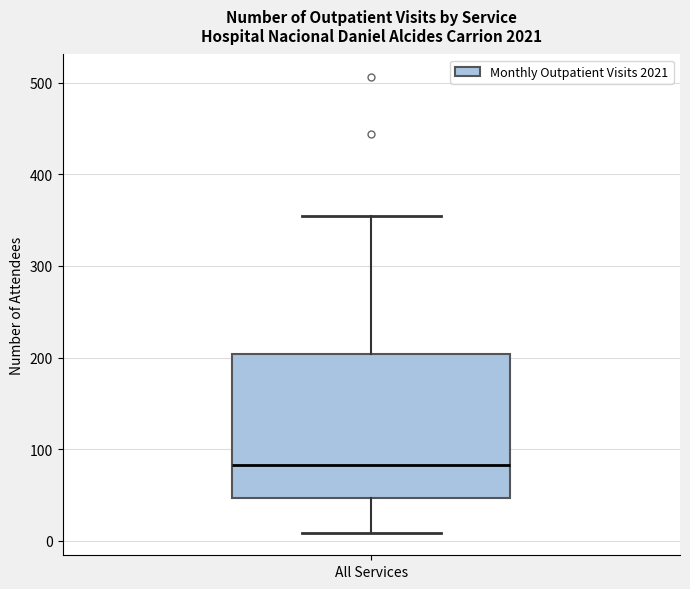

Read this box plot against the y-axis: the position of the median line, the range covered by the box, and the ends of both whiskers. The values are not printed on the chart, so give them approximately, as read against the axis.

median 80, box 50 to 200, whiskers 10 to 360